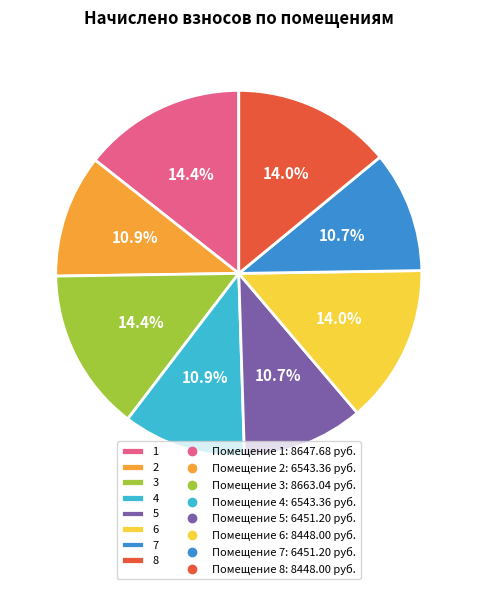

What is the ratio of the value at 1 to the value at 3?

1.0